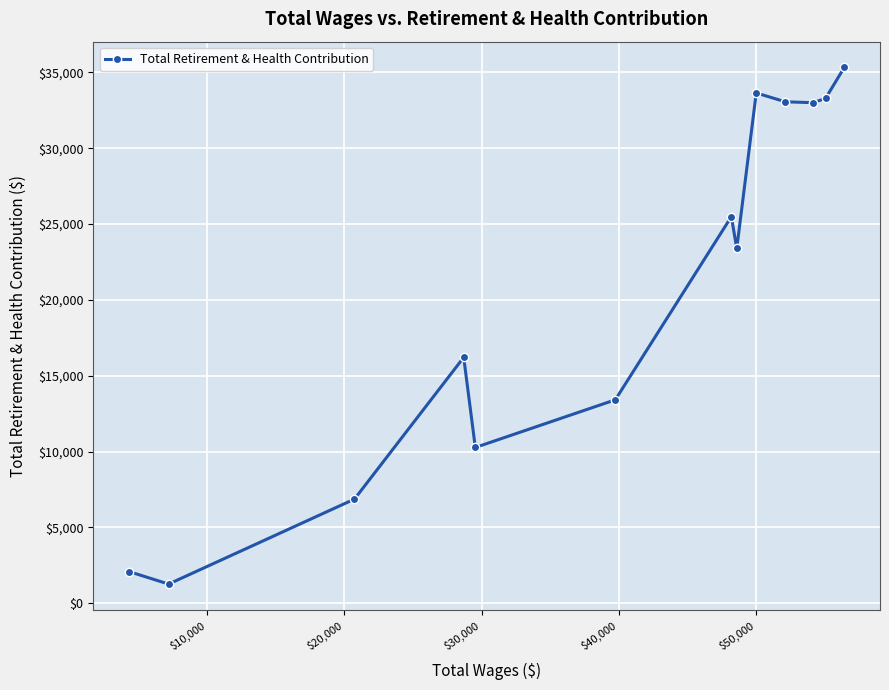

What is the value of the 12th point from the left?

33284